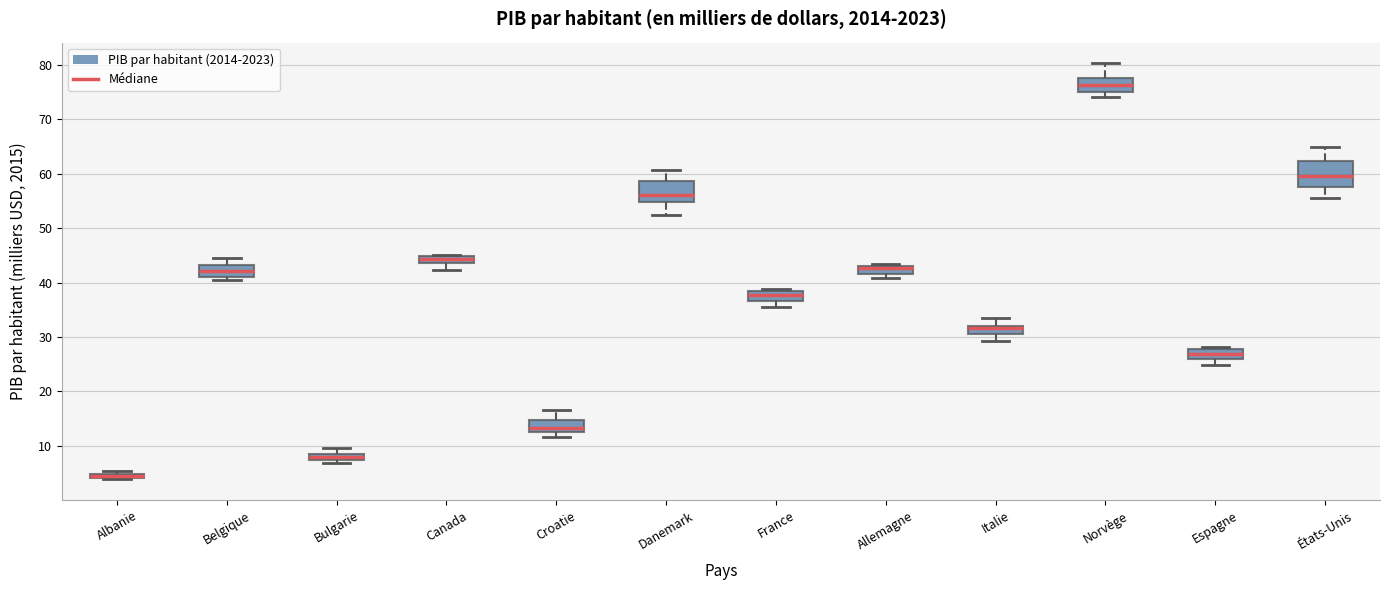

Where does the median line of the box for Danemark sit on the y-axis? The values are not printed on the chart, so give them approximately, as read against the axis.

56